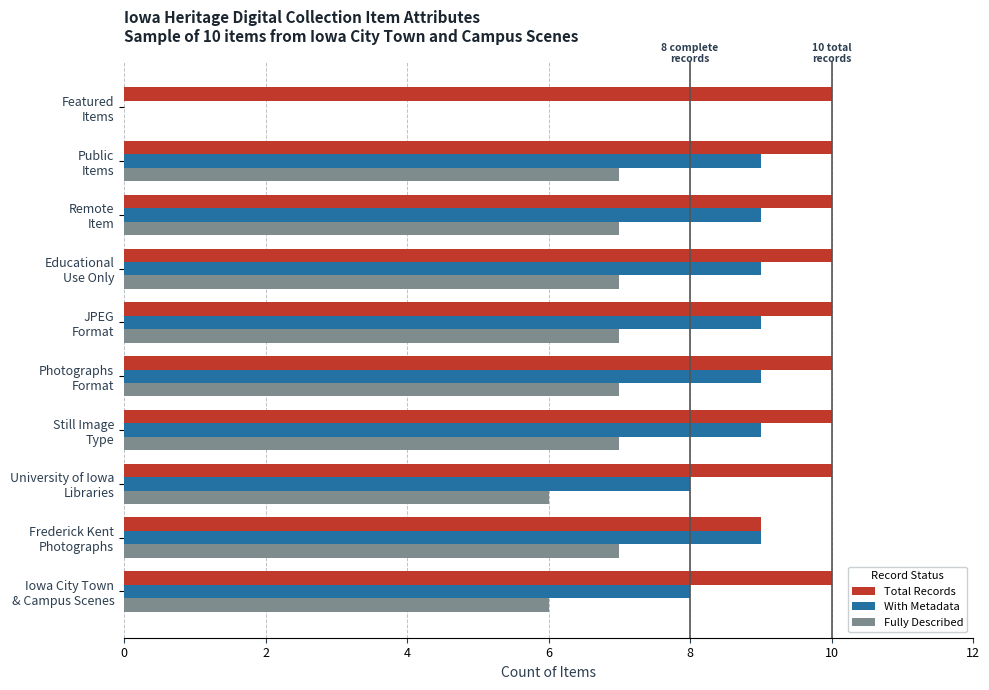

Which series has the largest total across all categories?

Total Records